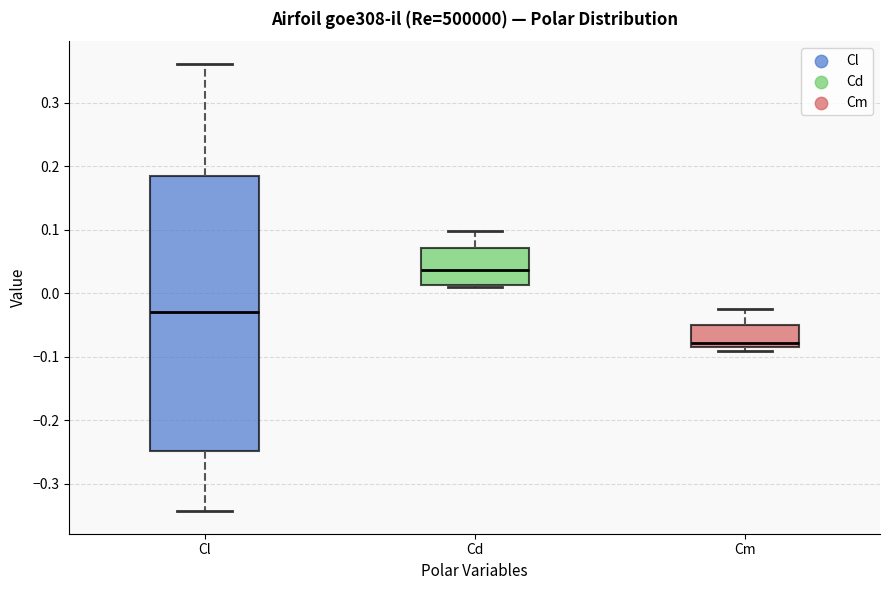

Reading left to right, read every box against the y-axis: the position of its median line, the range the box covers, and the ends of its whiskers. The values are not printed on the chart, so give them approximately, as read against the axis.

Cl: median -0.03, box -0.25 to 0.18, whiskers -0.34 to 0.36
Cd: median 0.04, box 0.01 to 0.07, whiskers 0.01 to 0.10
Cm: median -0.08 (just above the box's lower edge), box -0.08 to -0.05, whiskers -0.09 to -0.03